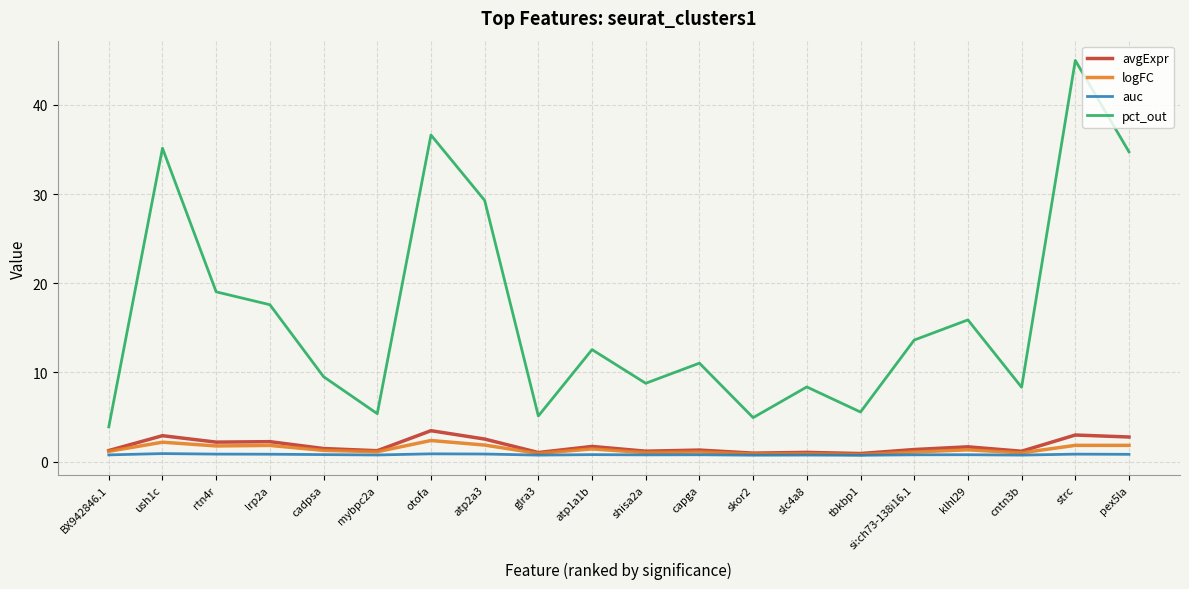

True or false: pct_out has a value of 5.1 at glra3.

True